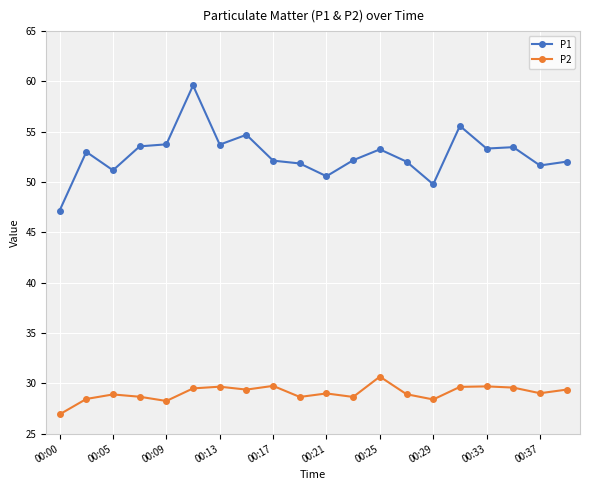

At how many categories does at least one series exceed 32?

20